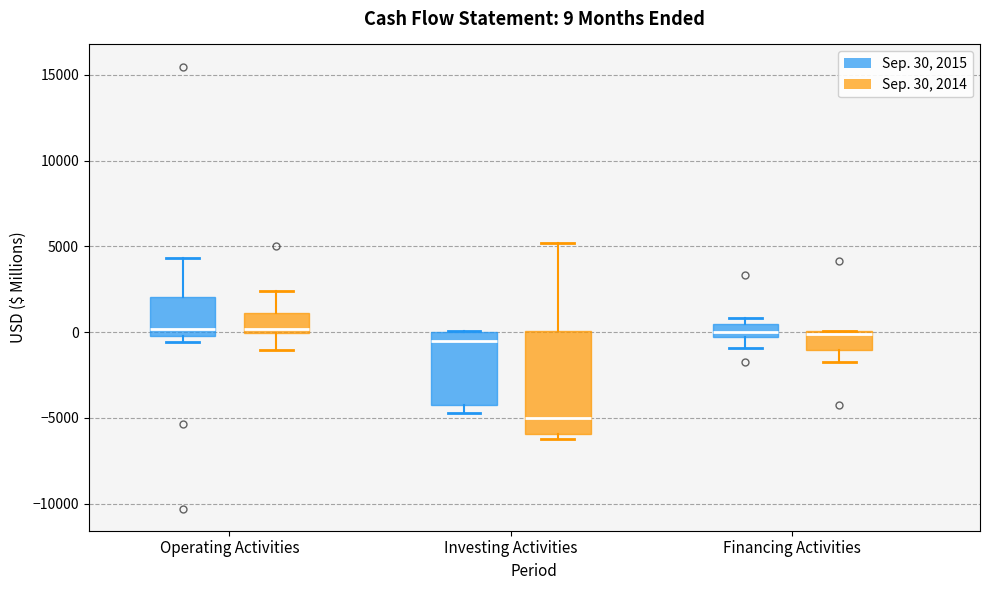

Which box is the tallest, from its lower edge to its upper edge?

Investing Activities (Sep. 30, 2014)